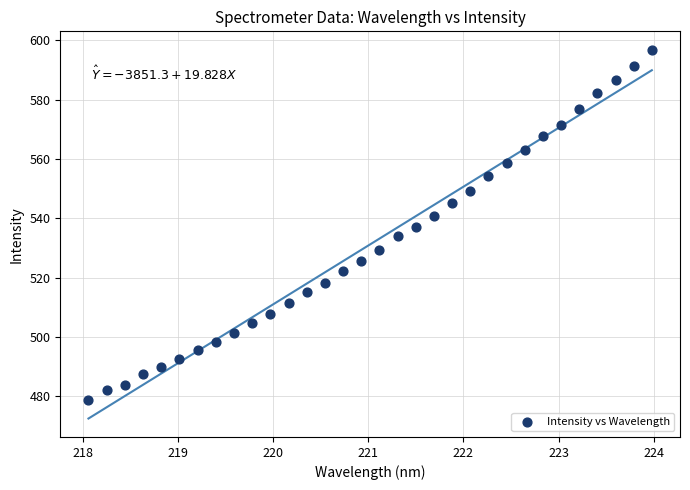

What is the range of Y values (max minus min)?

118.0